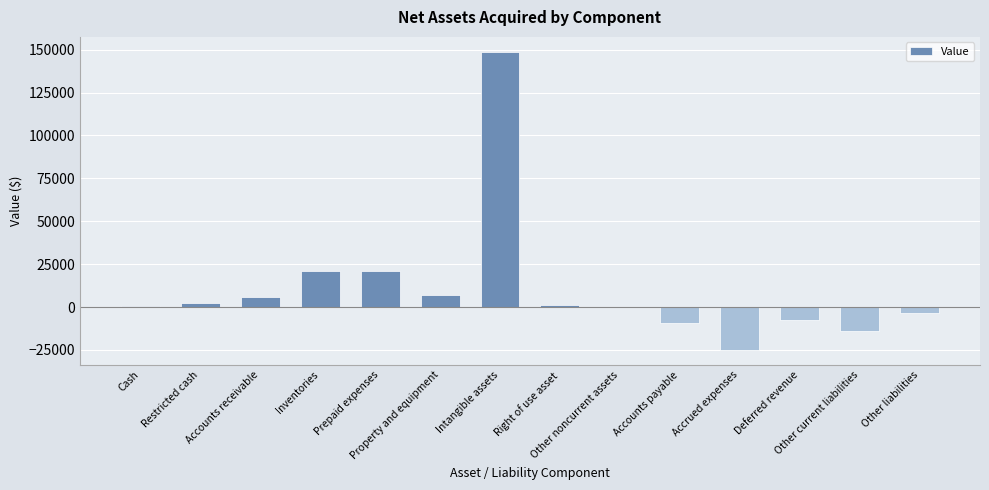

What is the maximum value shown in the chart?

148720